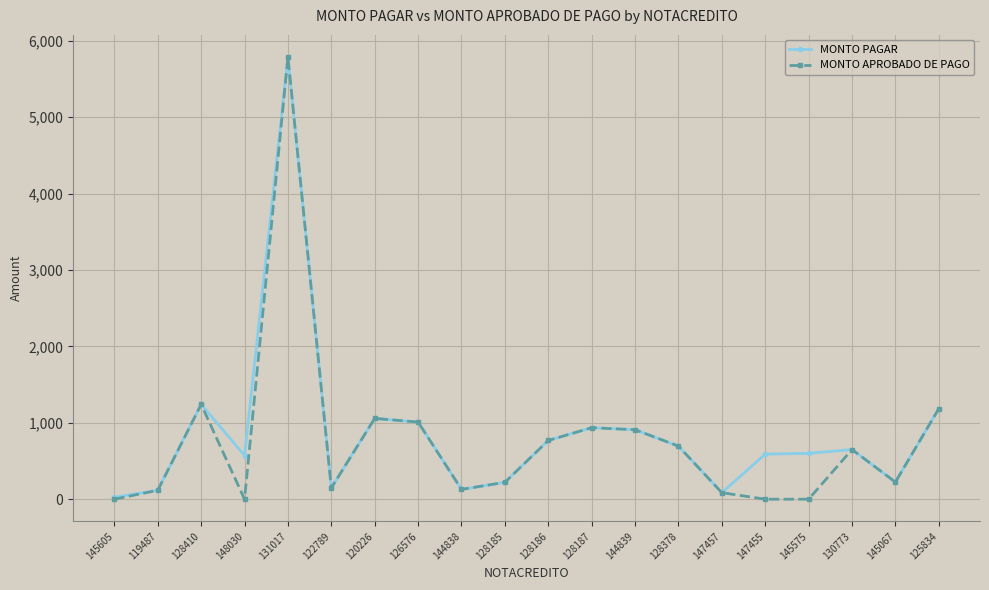

Which category has the highest value in the MONTO APROBADO DE PAGO series?

131017